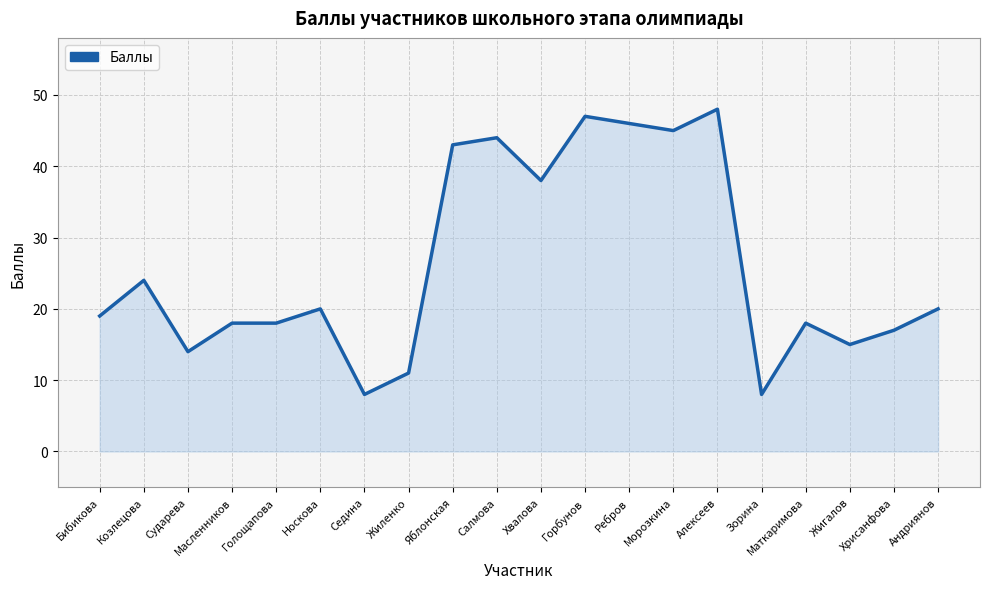

What is the difference between the values at Хрисанфова and Носкова?

3